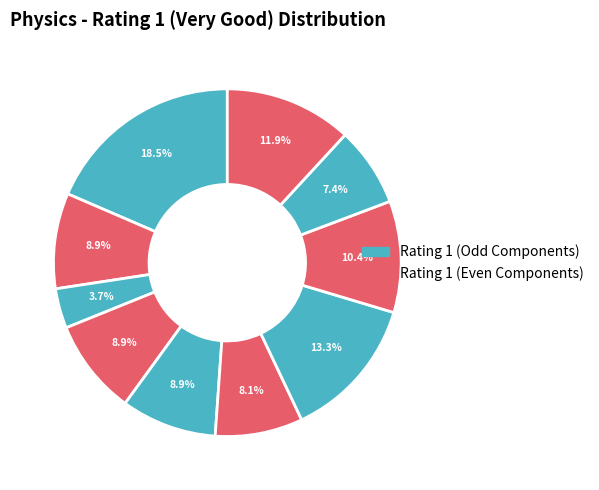

How many slices are in this pie chart?

10